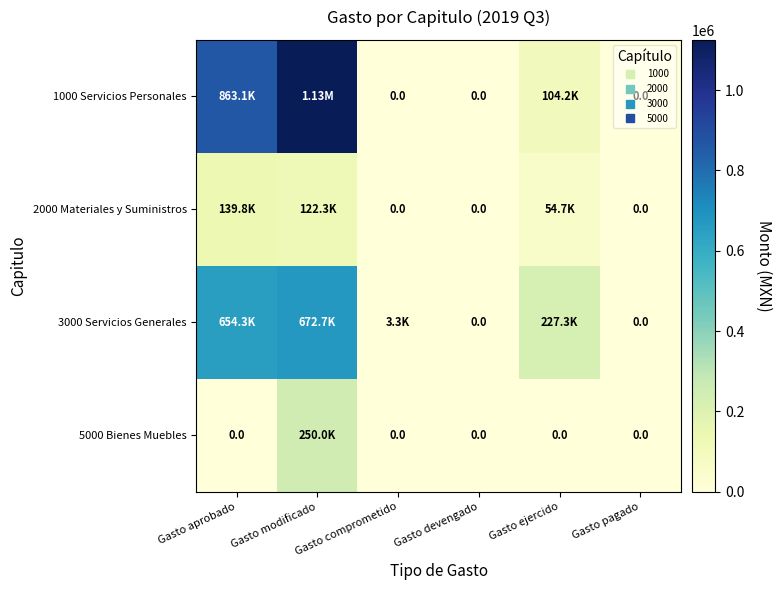

Between Gasto devengado and Gasto ejercido, which is larger?

Gasto ejercido